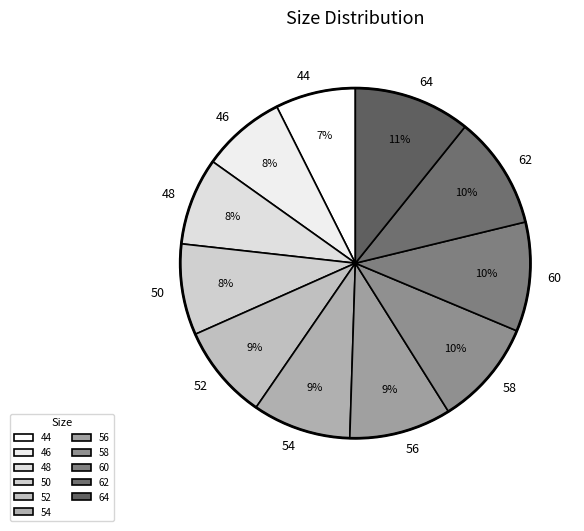

Does 50 account for over 50% of the chart?

No